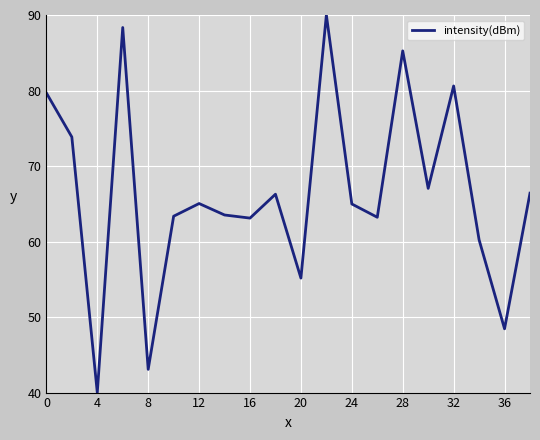

What is the difference between the maximum and minimum values?

50.0